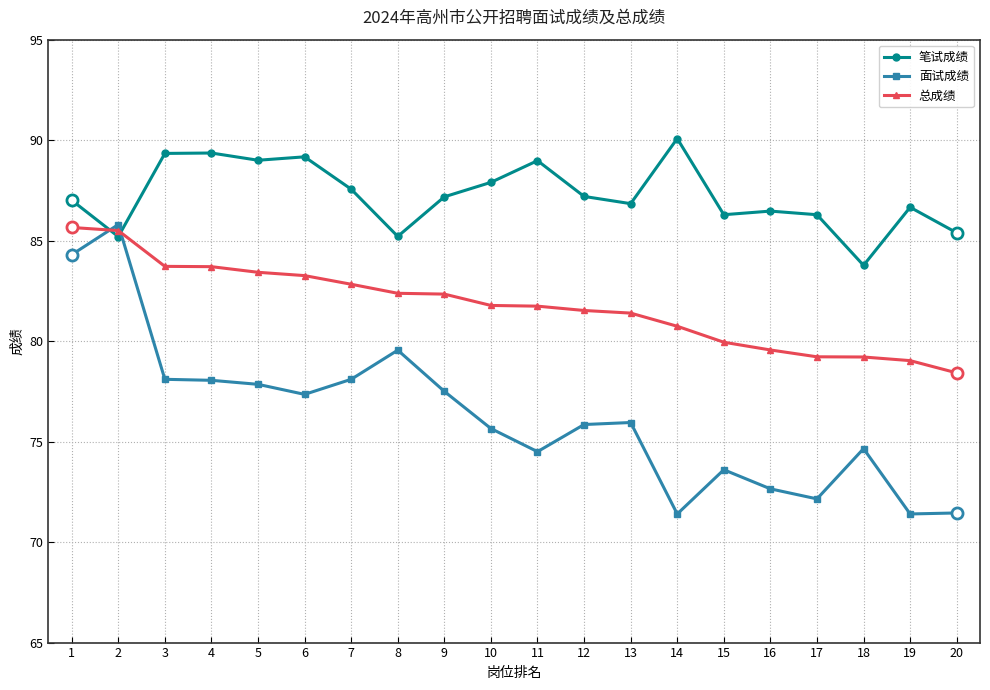

True or false: 面试成绩 has more than 1 points higher than both neighbors.

True